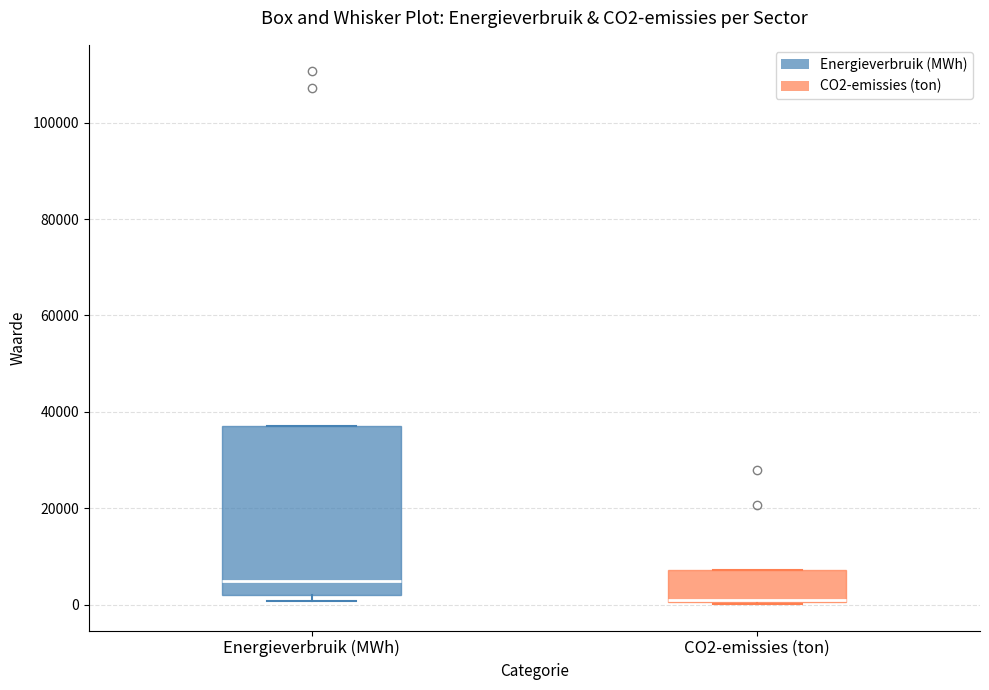

Which box has the lowest median line?

CO2-emissies (ton)